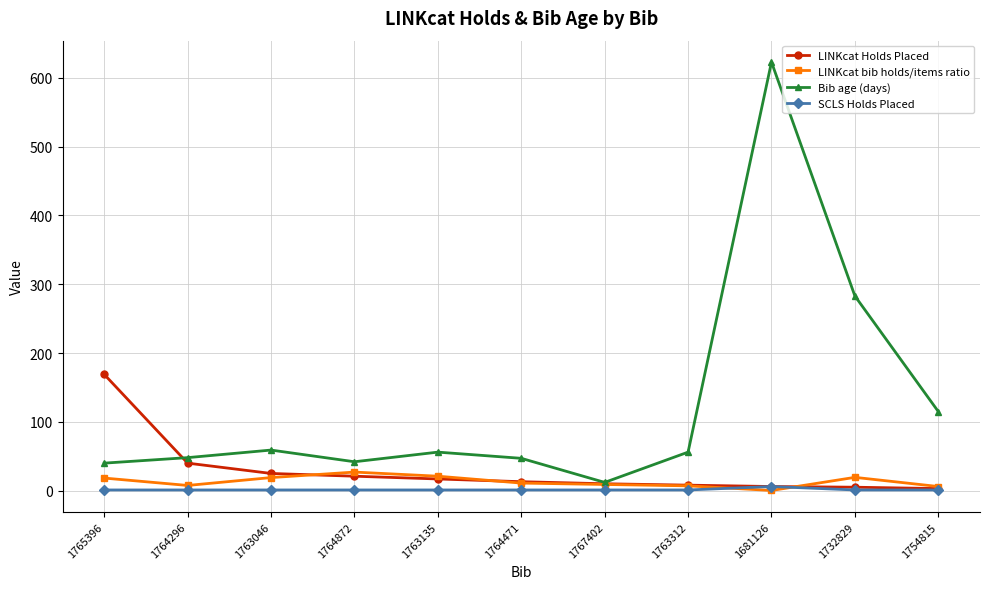

Is this an area chart (filled region under the line)?

No